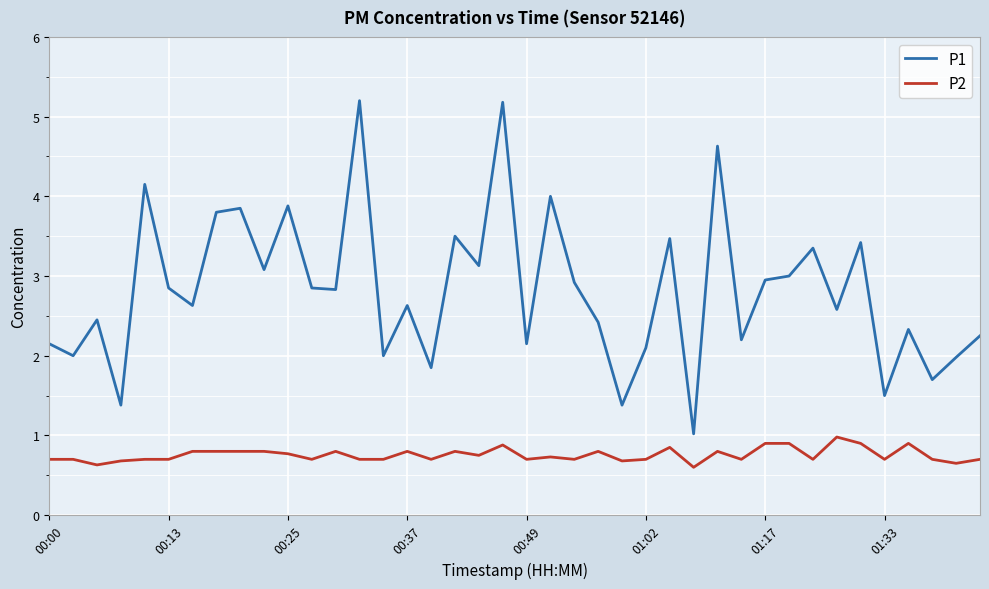

Does the chart have visible grid lines?

Yes